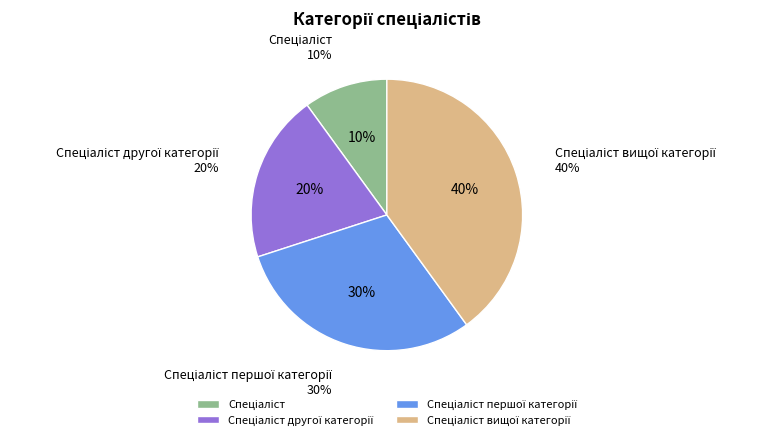

Rank the categories by value from lowest to highest.

Спеціаліст, Спеціаліст другої категорії, Спеціаліст першої категорії, Спеціаліст вищої категорії